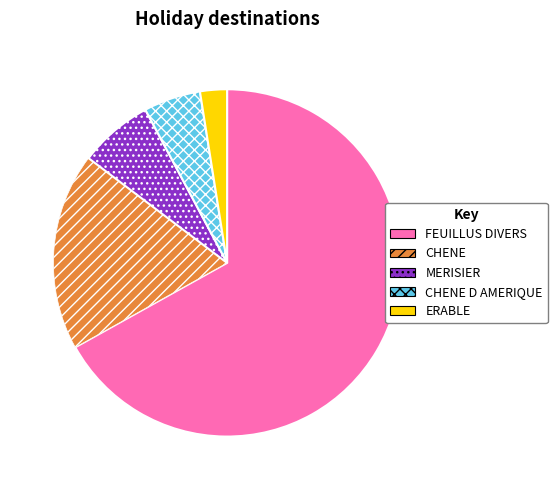

Which category accounts for the majority?

FEUILLUS DIVERS